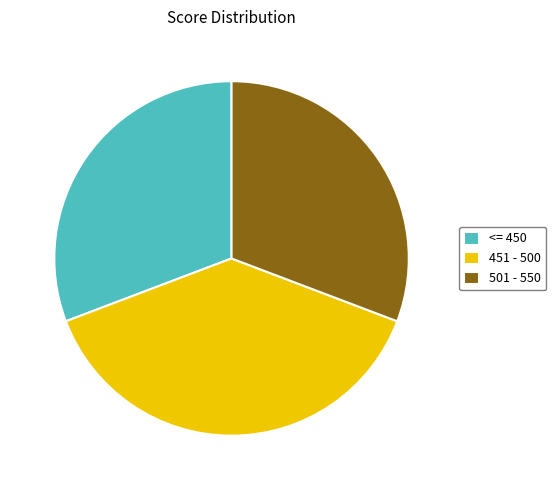

How many segments does this pie chart have?

3